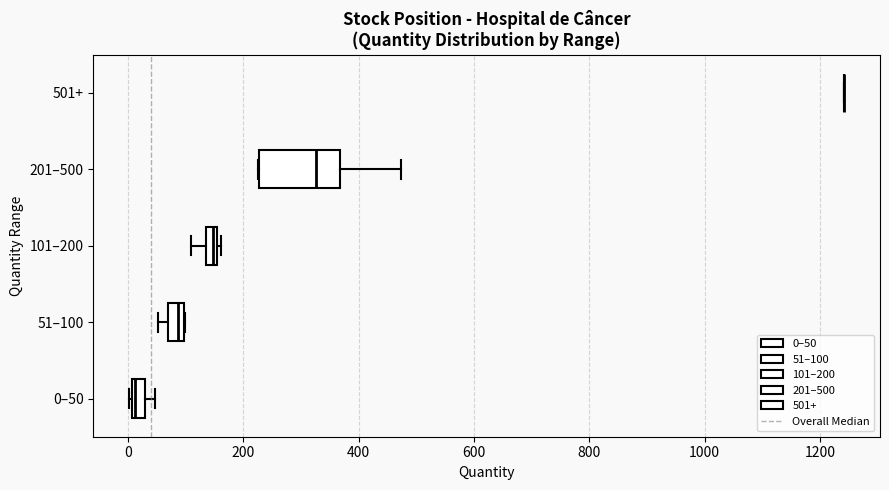

Where does the median line of the box for 0–50 sit on the x-axis? The values are not printed on the chart, so give them approximately, as read against the axis.

20